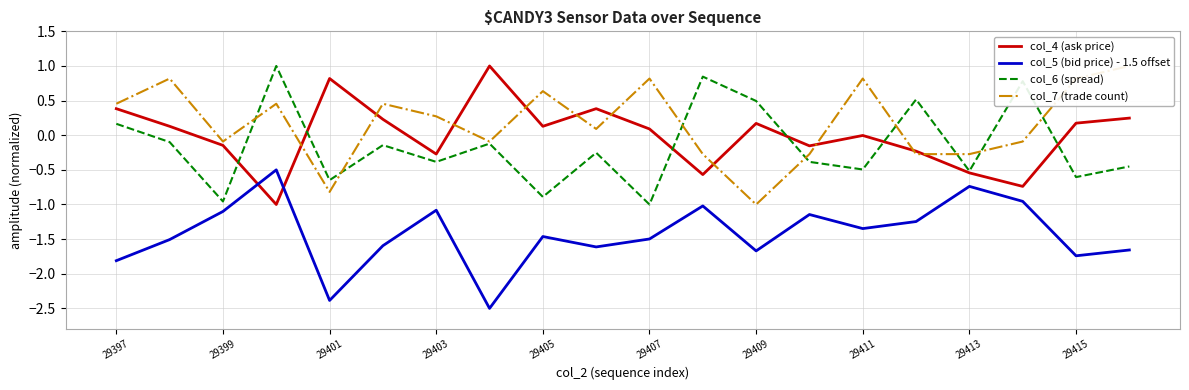

Does the chart display data point markers on the line(s)?

No